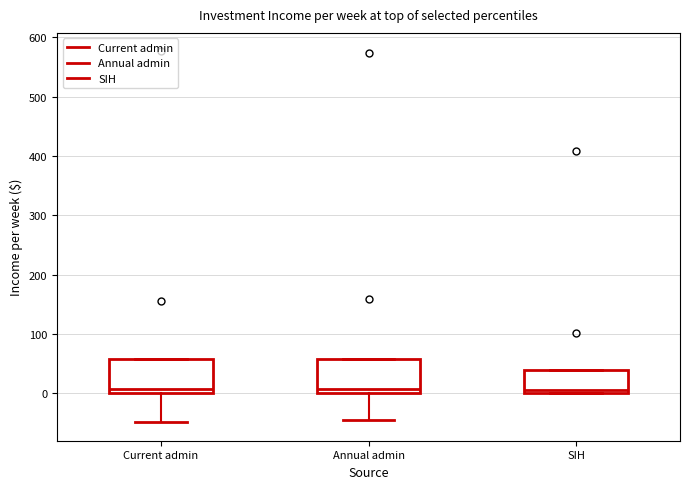

Reading left to right, read every box against the y-axis: the position of its median line, the range the box covers, and the ends of its whiskers. The values are not printed on the chart, so give them approximately, as read against the axis.

Current admin: median 10, box 0 to 60, whiskers -50 to 60
Annual admin: median 10, box 0 to 60, whiskers -50 to 60
SIH: median 10, box 0 to 40, whiskers 0 to 40